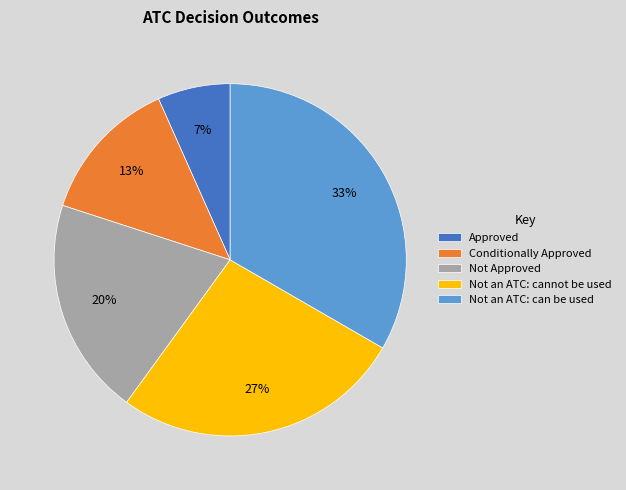

Does Approved represent more than half of the total?

No